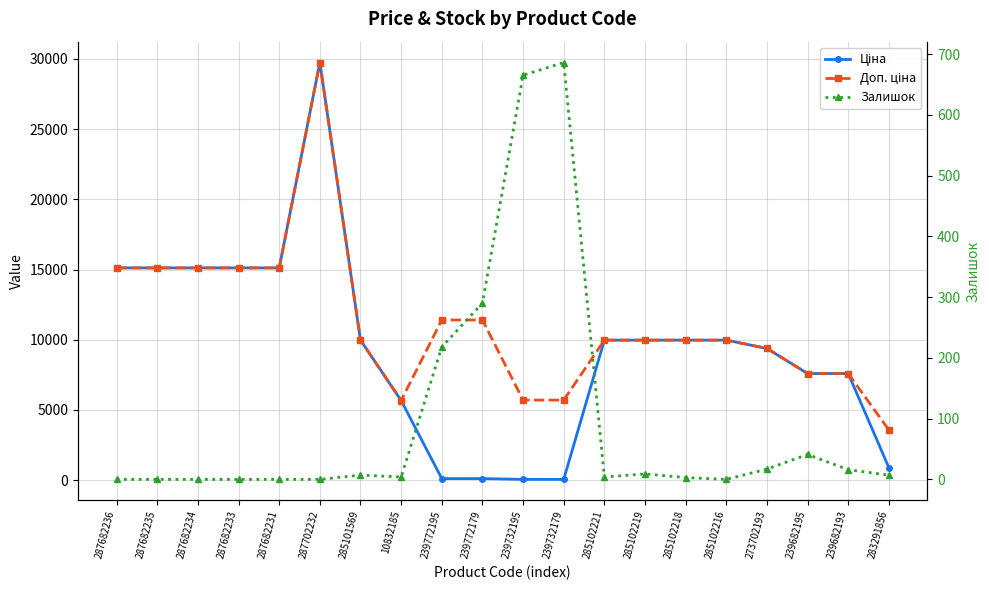

What is the greatest value displayed?

29747.2